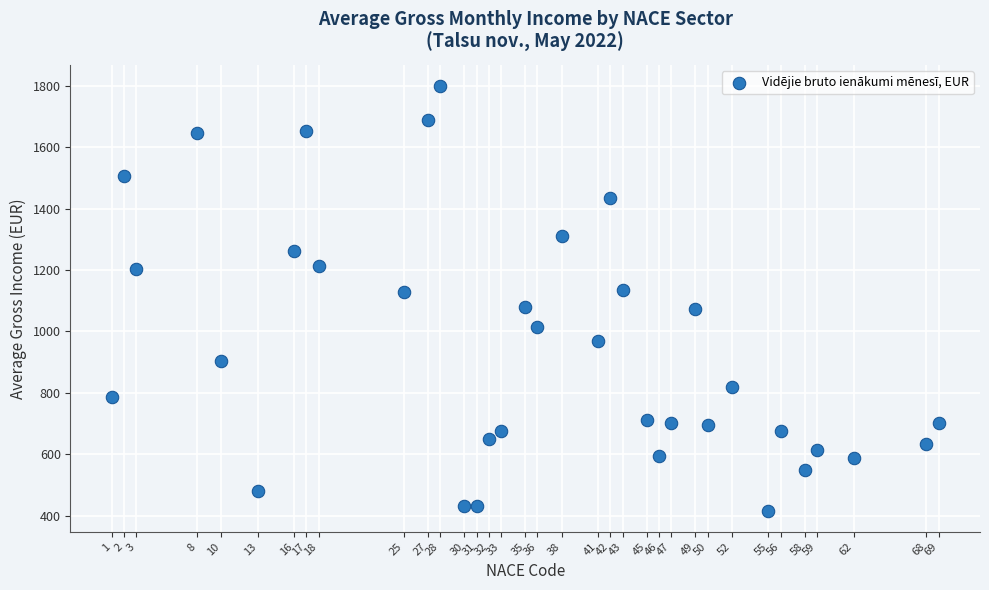

What is the range of X values (max minus min)?

68.0